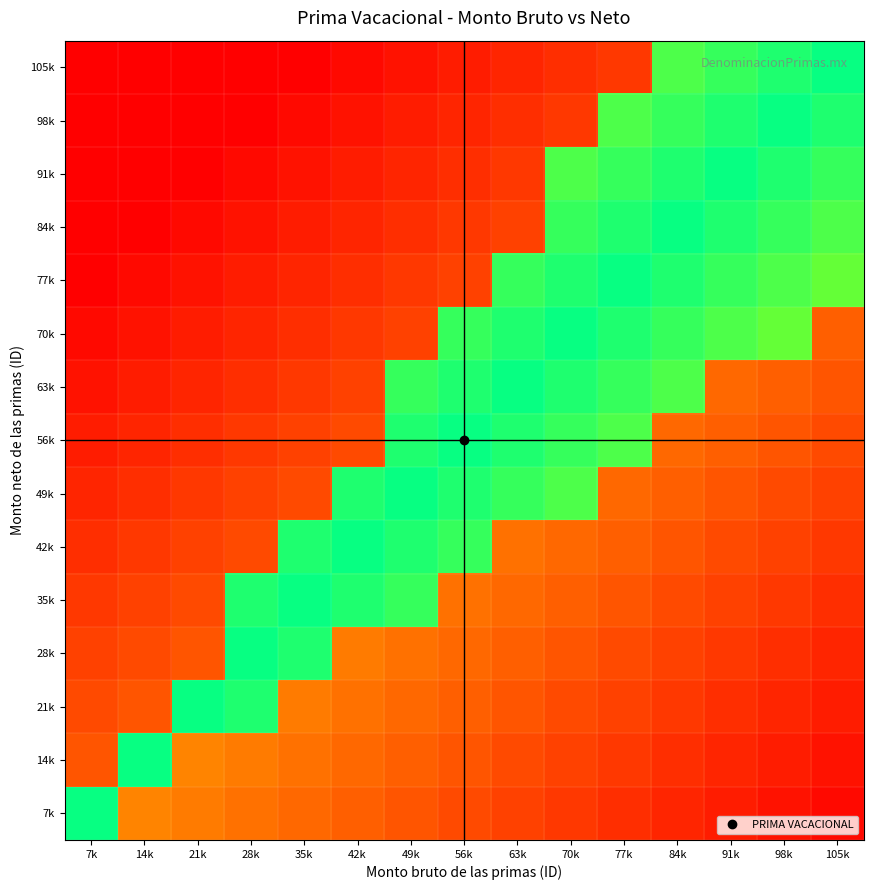

Reading left to right, list all the values displayed in this chart.

7k: 7k=0.8	14k=0.3	21k=0.3	28k=0.2	35k=0.2	42k=0.2	49k=0.2	56k=0.2	63k=0.1	70k=0.1	77k=0.1	84k=0.1	91k=0.1	98k=0.0	105k=0.0
14k: 7k=0.2	14k=0.8	21k=0.3	28k=0.3	35k=0.2	42k=0.2	49k=0.2	56k=0.2	63k=0.2	70k=0.1	77k=0.1	84k=0.1	91k=0.1	98k=0.1	105k=0.0
21k: 7k=0.2	14k=0.2	21k=0.8	28k=0.8	35k=0.3	42k=0.2	49k=0.2	56k=0.2	63k=0.2	70k=0.2	77k=0.1	84k=0.1	91k=0.1	98k=0.1	105k=0.1
28k: 7k=0.1	14k=0.2	21k=0.2	28k=0.8	35k=0.8	42k=0.3	49k=0.2	56k=0.2	63k=0.2	70k=0.2	77k=0.2	84k=0.1	91k=0.1	98k=0.1	105k=0.1
35k: 7k=0.1	14k=0.1	21k=0.2	28k=0.8	35k=0.8	42k=0.8	49k=0.8	56k=0.2	63k=0.2	70k=0.2	77k=0.2	84k=0.2	91k=0.1	98k=0.1	105k=0.1
42k: 7k=0.1	14k=0.1	21k=0.1	28k=0.2	35k=0.8	42k=0.8	49k=0.8	56k=0.8	63k=0.2	70k=0.2	77k=0.2	84k=0.2	91k=0.2	98k=0.1	105k=0.1
49k: 7k=0.1	14k=0.1	21k=0.1	28k=0.1	35k=0.2	42k=0.8	49k=0.8	56k=0.8	63k=0.8	70k=0.8	77k=0.2	84k=0.2	91k=0.2	98k=0.2	105k=0.1
56k: 7k=0.1	14k=0.1	21k=0.1	28k=0.1	35k=0.1	42k=0.2	49k=0.8	56k=0.8	63k=0.8	70k=0.8	77k=0.8	84k=0.2	91k=0.2	98k=0.2	105k=0.2
63k: 7k=0.0	14k=0.1	21k=0.1	28k=0.1	35k=0.1	42k=0.1	49k=0.8	56k=0.8	63k=0.8	70k=0.8	77k=0.8	84k=0.8	91k=0.2	98k=0.2	105k=0.2
70k: 7k=0.0	14k=0.0	21k=0.1	28k=0.1	35k=0.1	42k=0.1	49k=0.1	56k=0.8	63k=0.8	70k=0.8	77k=0.8	84k=0.8	91k=0.8	98k=0.8	105k=0.2
77k: 7k=0.0	14k=0.0	21k=0.0	28k=0.1	35k=0.1	42k=0.1	49k=0.1	56k=0.1	63k=0.8	70k=0.8	77k=0.8	84k=0.8	91k=0.8	98k=0.8	105k=0.8
84k: 7k=0.0	14k=0.0	21k=0.0	28k=0.0	35k=0.1	42k=0.1	49k=0.1	56k=0.1	63k=0.1	70k=0.8	77k=0.8	84k=0.8	91k=0.8	98k=0.8	105k=0.8
91k: 7k=0.0	14k=0.0	21k=0.0	28k=0.0	35k=0.0	42k=0.1	49k=0.1	56k=0.1	63k=0.1	70k=0.8	77k=0.8	84k=0.8	91k=0.8	98k=0.8	105k=0.8
98k: 7k=0.0	14k=0.0	21k=0.0	28k=0.0	35k=0.0	42k=0.0	49k=0.1	56k=0.1	63k=0.1	70k=0.1	77k=0.8	84k=0.8	91k=0.8	98k=0.8	105k=0.8
105k: 7k=0.0	14k=0.0	21k=0.0	28k=0.0	35k=0.0	42k=0.0	49k=0.0	56k=0.1	63k=0.1	70k=0.1	77k=0.1	84k=0.8	91k=0.8	98k=0.8	105k=0.8